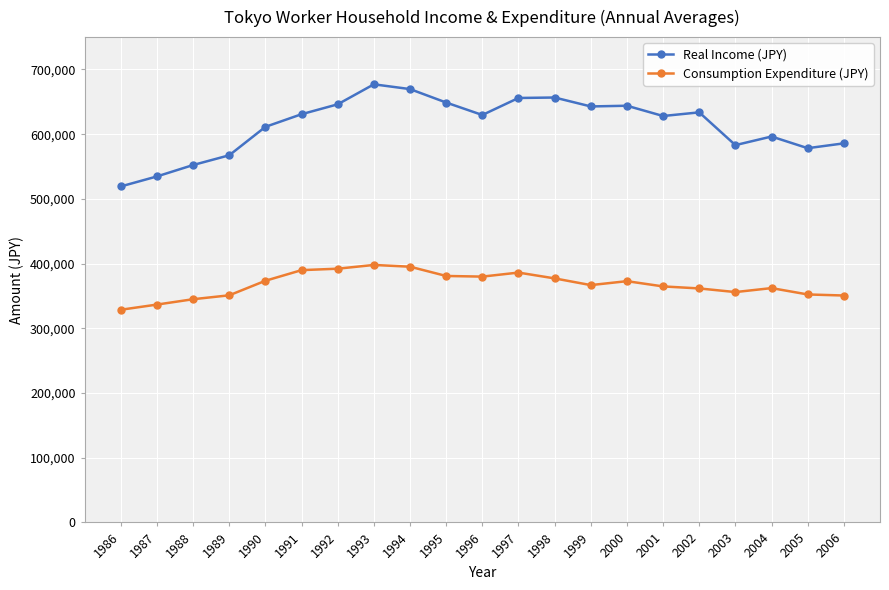

How many series are shown in this chart?

2